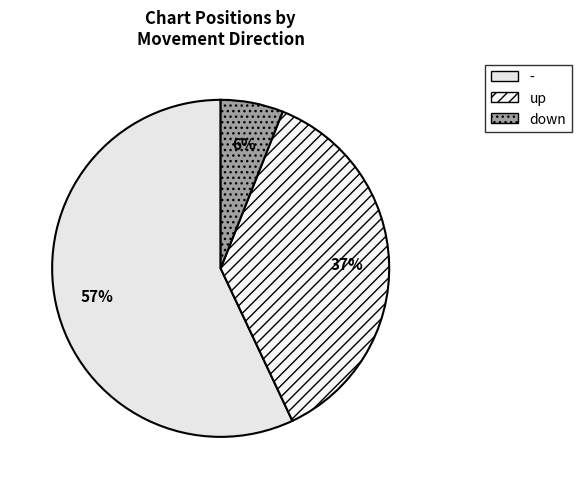

To the nearest percent, what is the combined percentage of up and -?

94%